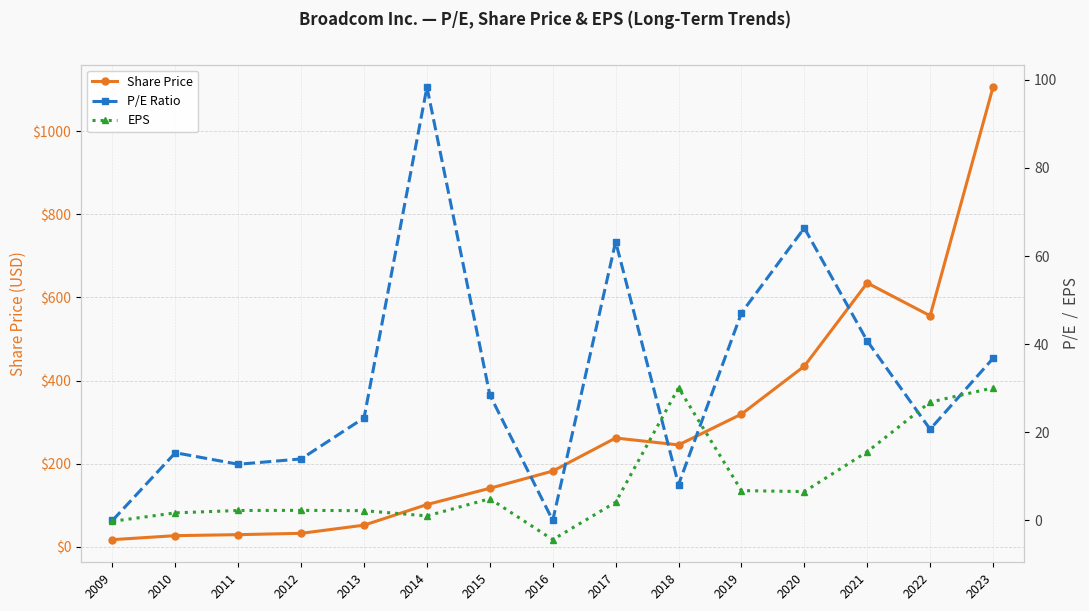

True or false: Share Price has a value of 88.0 at 2015.

False